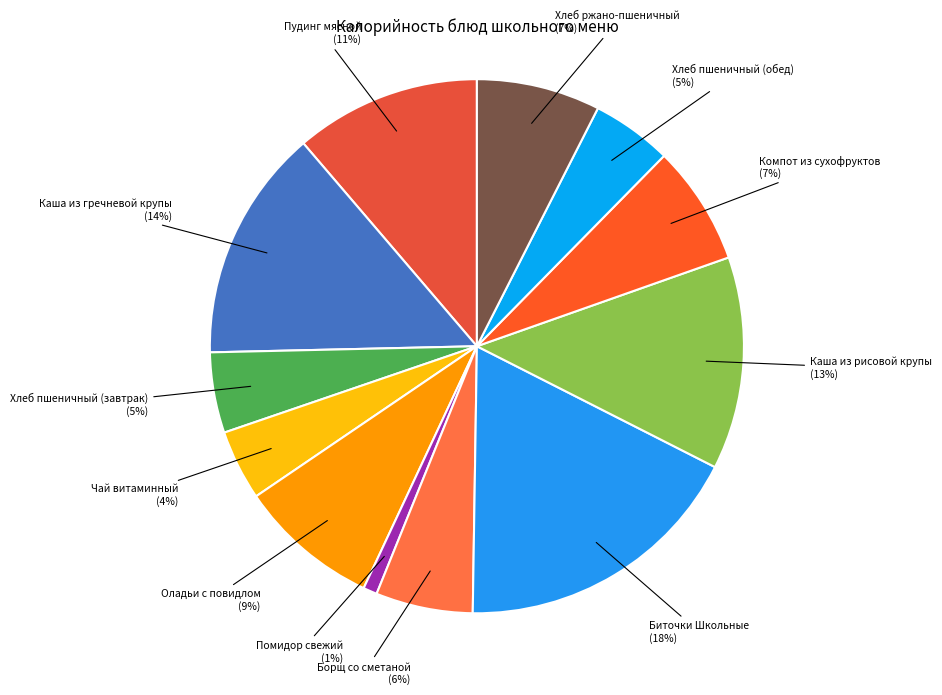

How many segments does this pie chart have?

12